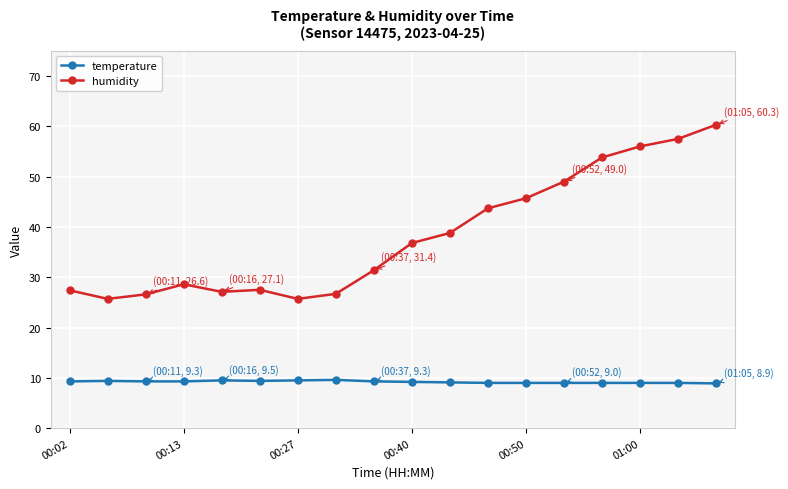

What is the average value of the temperature series?

9.2